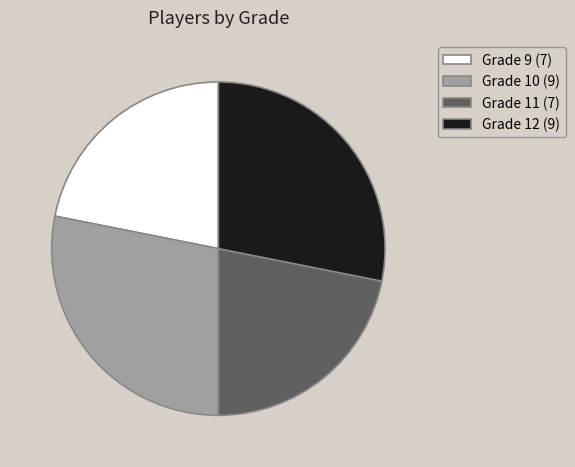

Is the sum of Grade 10 (9) and Grade 12 (9) greater than half?

Yes